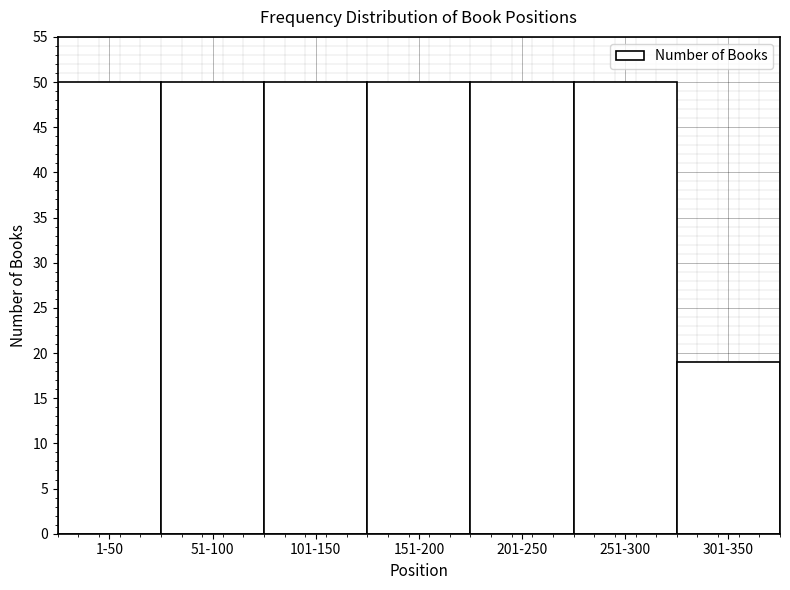

Reading left to right, transcribe all the data shown in this chart.

50	50	50	50	50	50	19